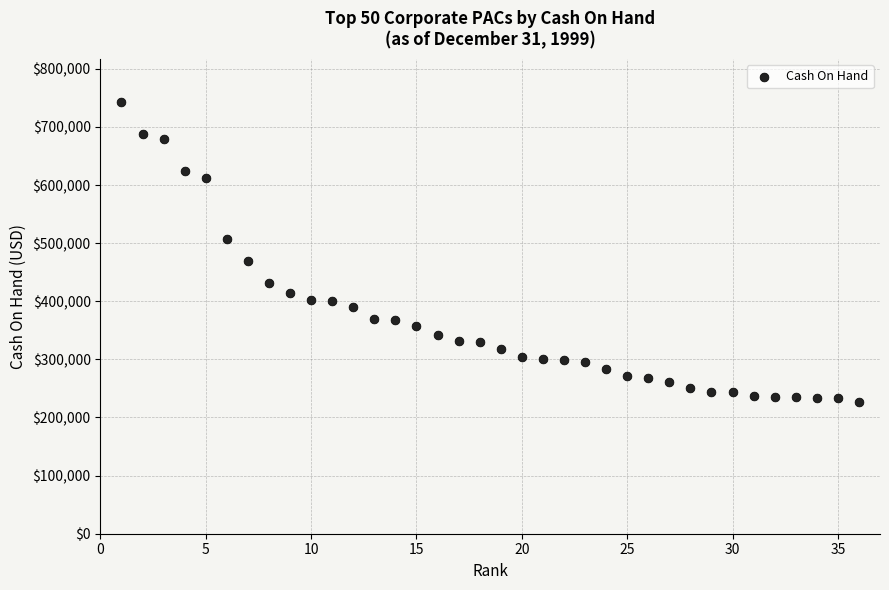

What is the range of X values (max minus min)?

35